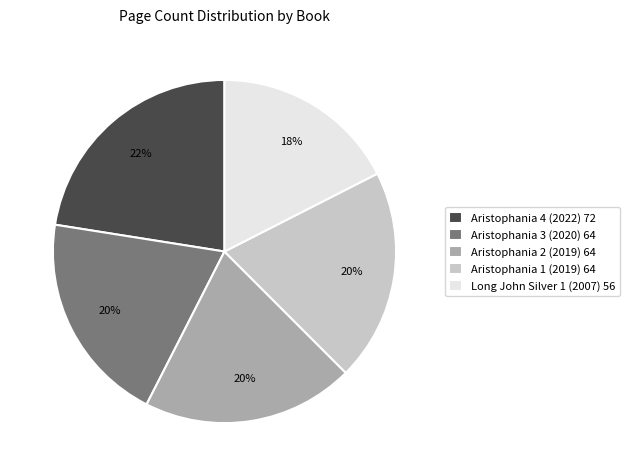

Is there any slice that represents more than half of the pie?

No